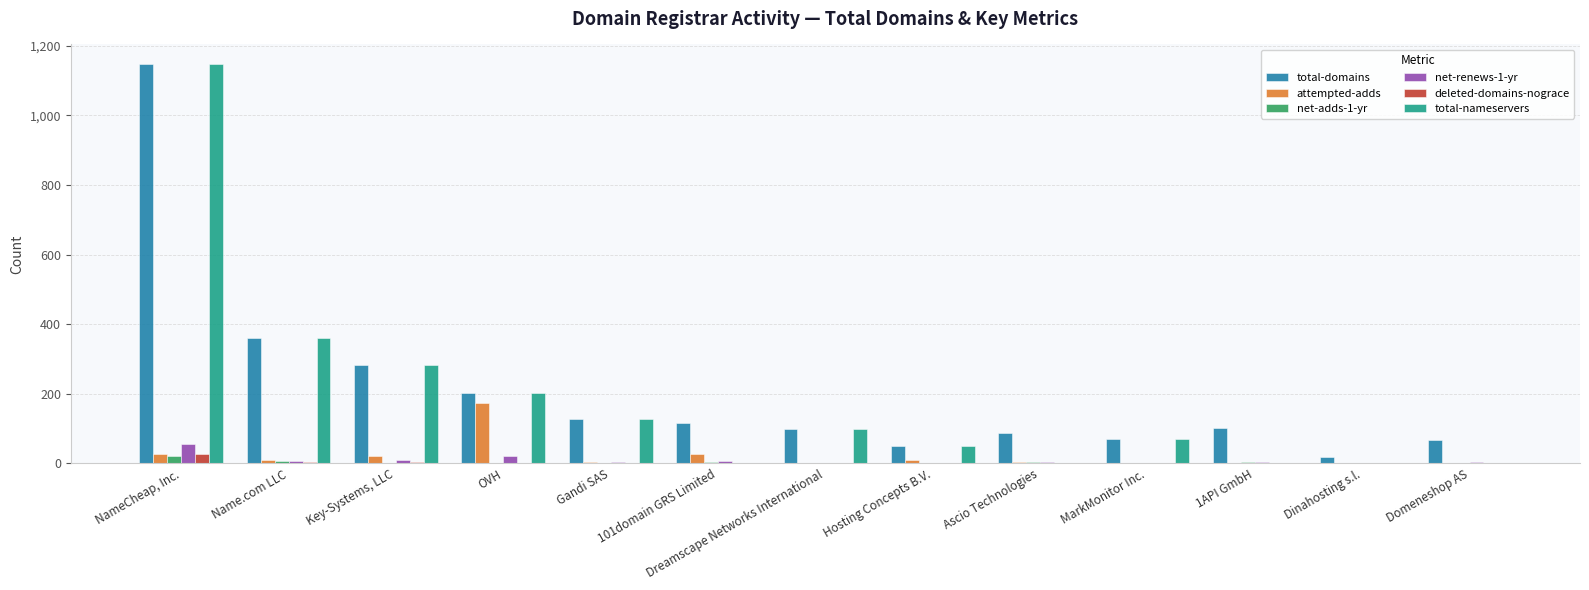

What is the highest value of the attempted-adds series?

173